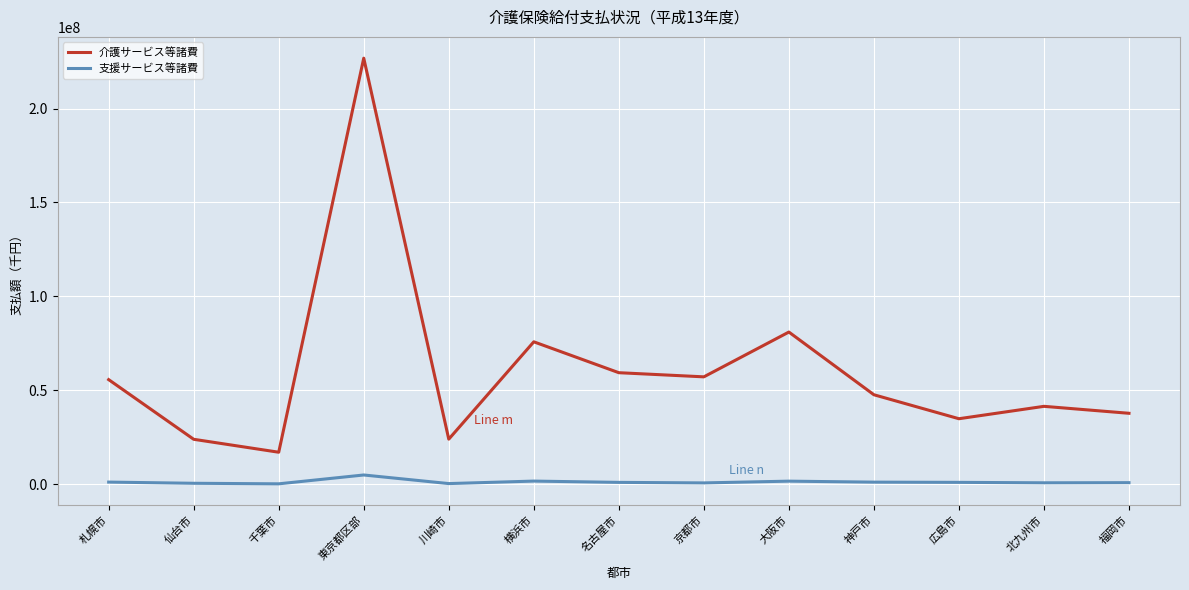

Which label corresponds to the largest value in the chart?

東京都区部